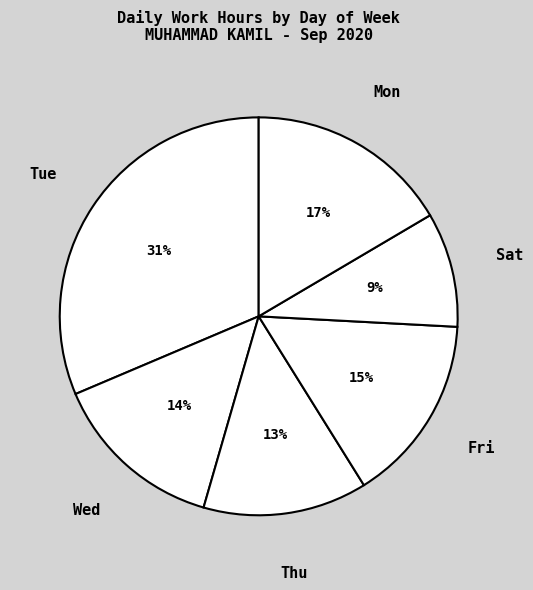

To the nearest percent, what percentage of the pie is Fri?

15%